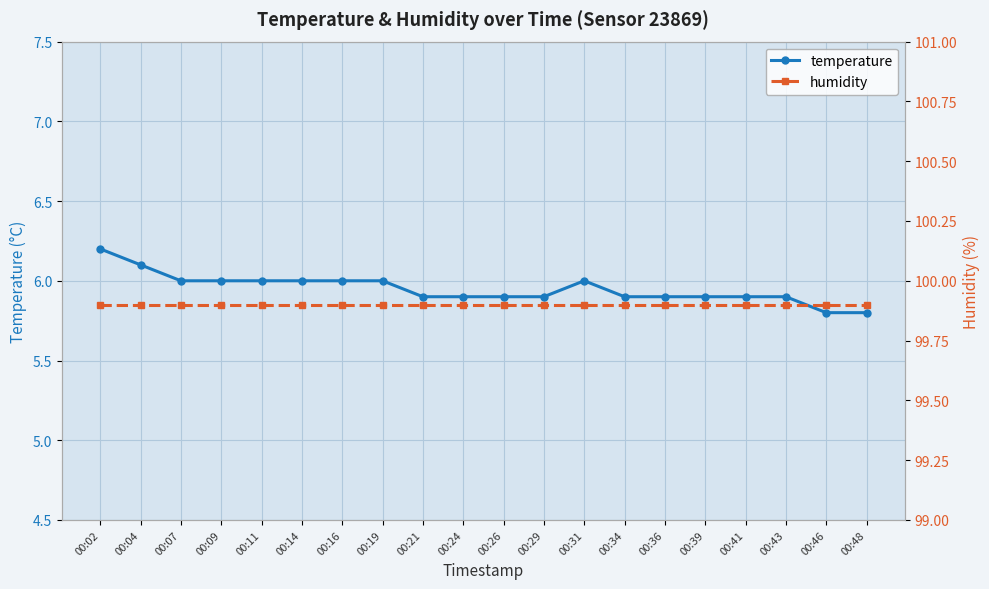

Which series has the largest total across all categories?

humidity